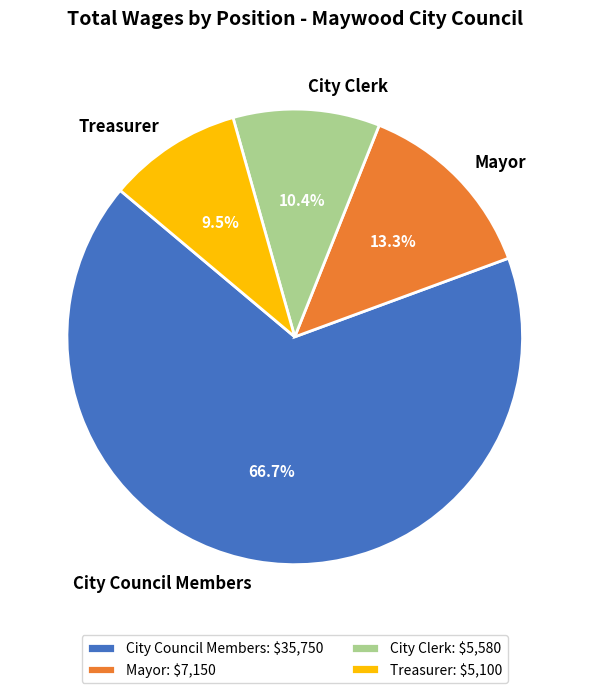

Is there a majority slice in this chart?

Yes